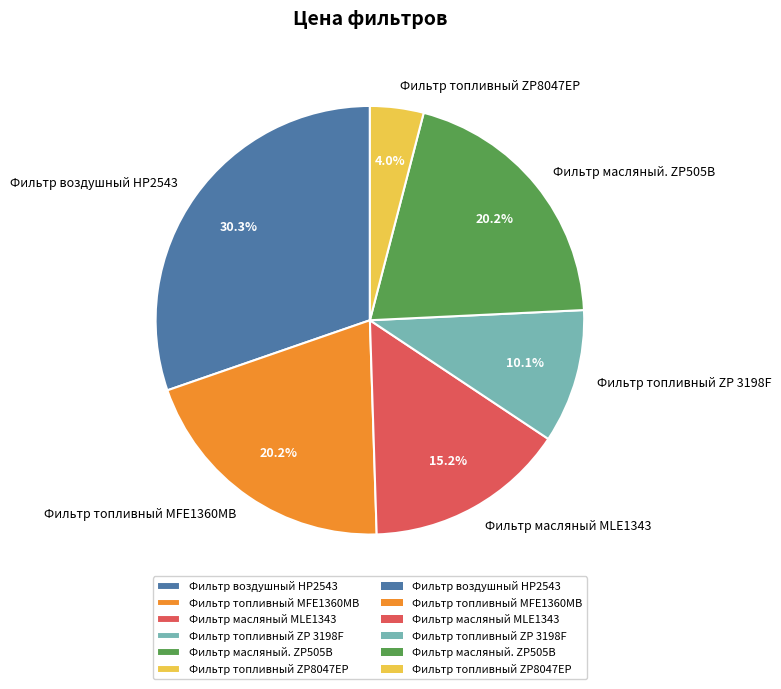

The Фильтр топливный MFE1360MB slice represents 20% of the pie. True or false?

True